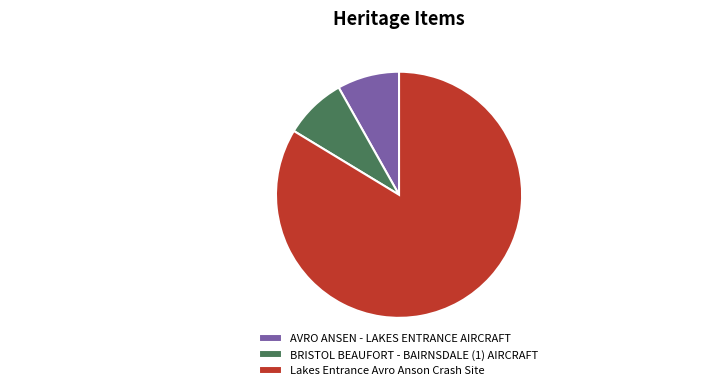

To the nearest percent, what is the difference between the Lakes Entrance Avro Anson Crash Site and BRISTOL BEAUFORT - BAIRNSDALE (1) AIRCRAFT slice percentages?

76%